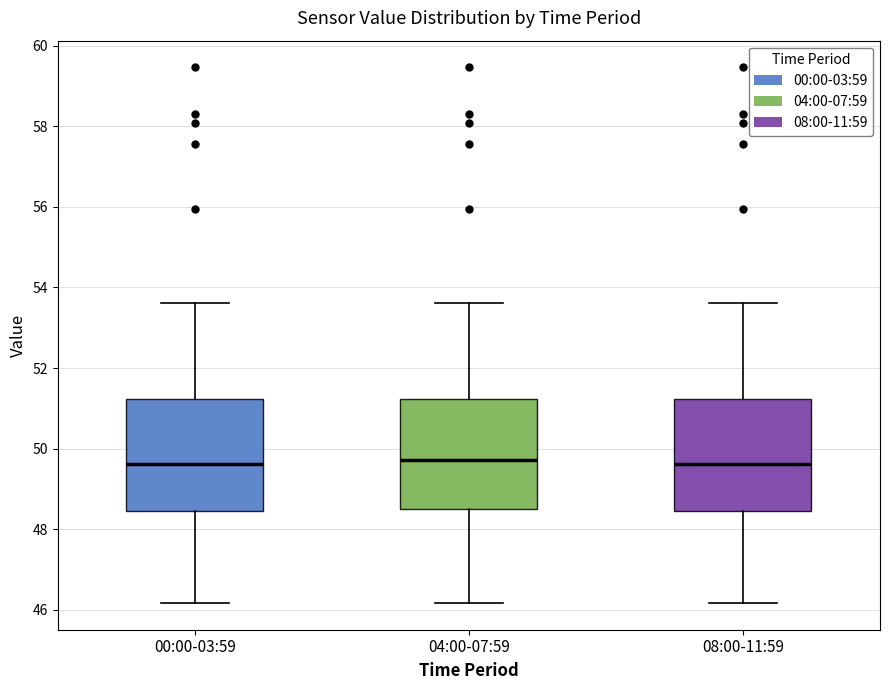

Where does the upper whisker of the box for 04:00-07:59 end on the y-axis? The values are not printed on the chart, so give them approximately, as read against the axis.

53.6